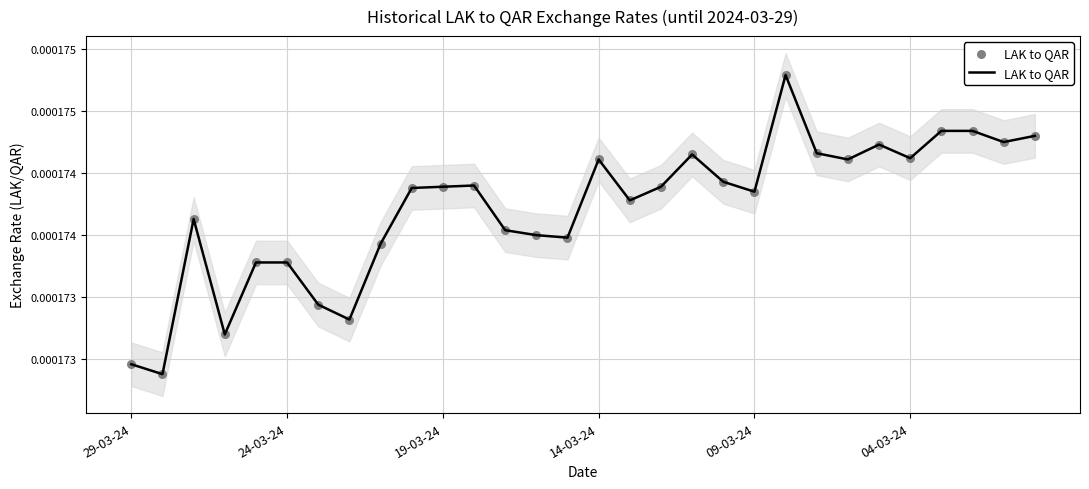

Between 16 and 24, which is larger?

24